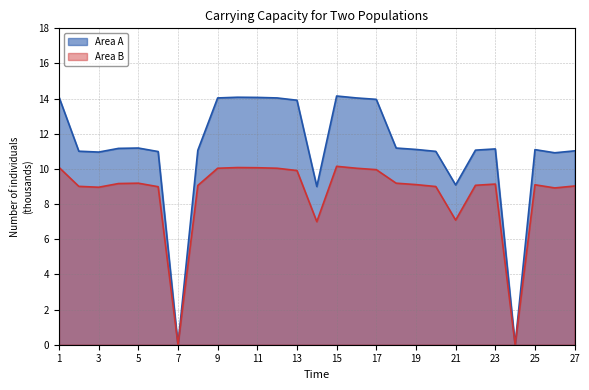

Reading left to right, what are all the values shown in this chart?

Area A: 1=14.1	2=11.0	3=11.0	4=11.2	5=11.2	6=11.0	7=0.0	8=11.1	9=14.0	10=14.1	11=14.1	12=14.0	13=13.9	14=9.0	15=14.2	16=14.0	17=14.0	18=11.2	19=11.1	20=11.0	21=9.1	22=11.1	23=11.1	24=0.0	25=11.1	26=10.9	27=11.0
Area B: 1=10.1	2=9.0	3=9.0	4=9.2	5=9.2	6=9.0	7=0.0	8=9.1	9=10.0	10=10.1	11=10.1	12=10.0	13=9.9	14=7.0	15=10.2	16=10.0	17=10.0	18=9.2	19=9.1	20=9.0	21=7.1	22=9.1	23=9.1	24=0.0	25=9.1	26=8.9	27=9.0